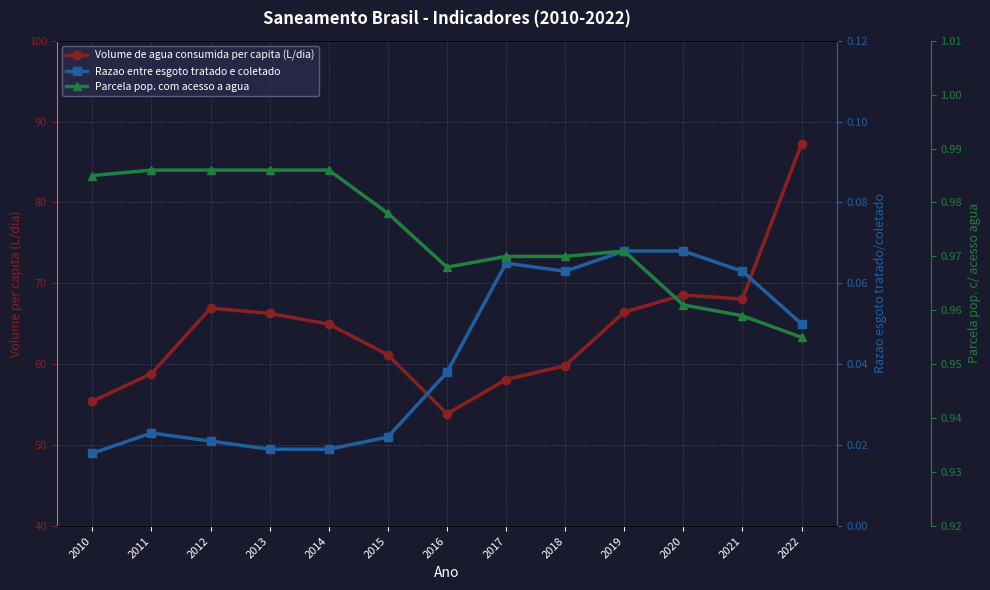

At how many categories does at least one series exceed 12?

13